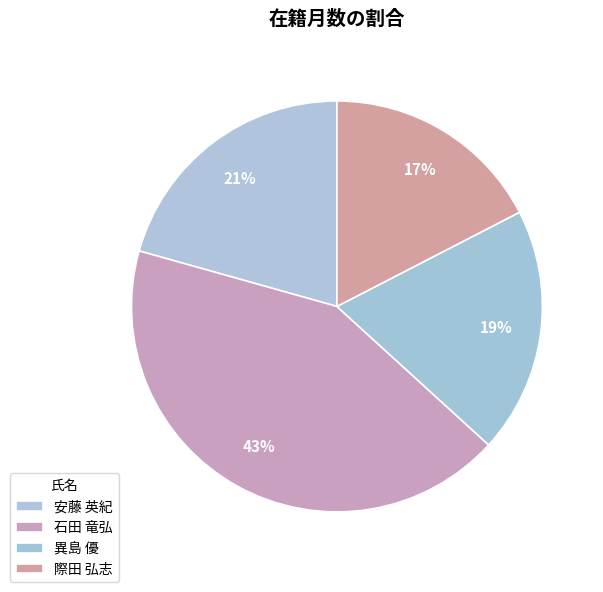

What is the change in value from 石田 竜弘 to 異島 優?

-144